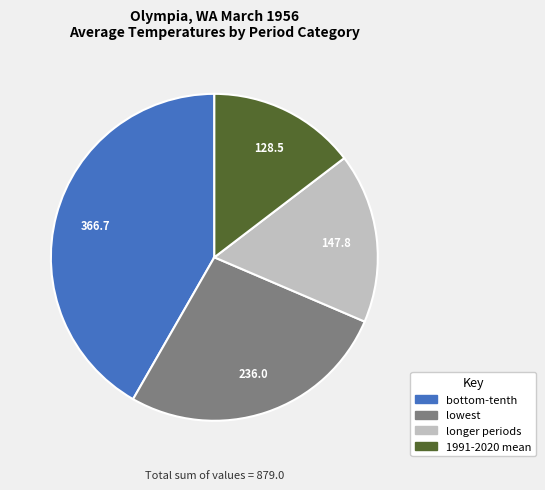

Is there a majority slice in this chart?

No